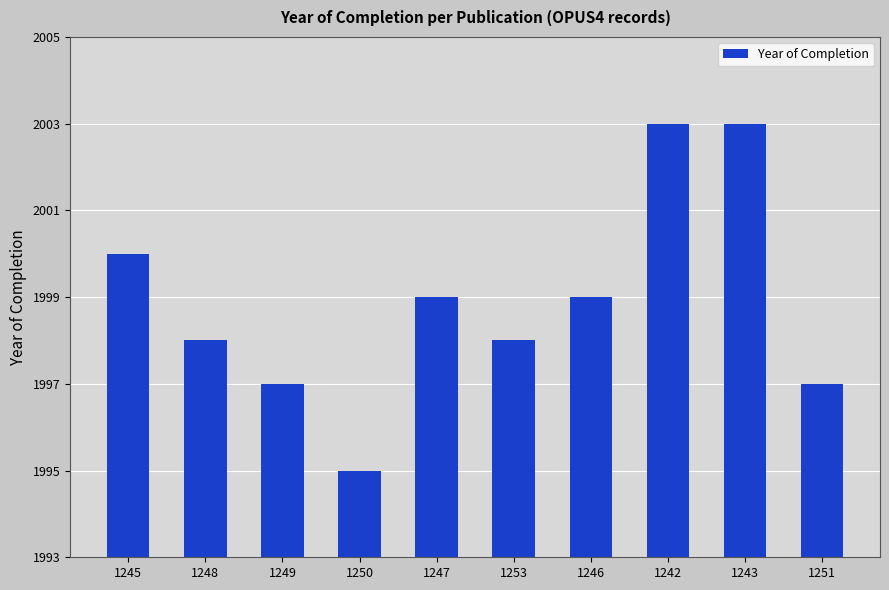

What is the difference between the values at 1250 and 1245?

5